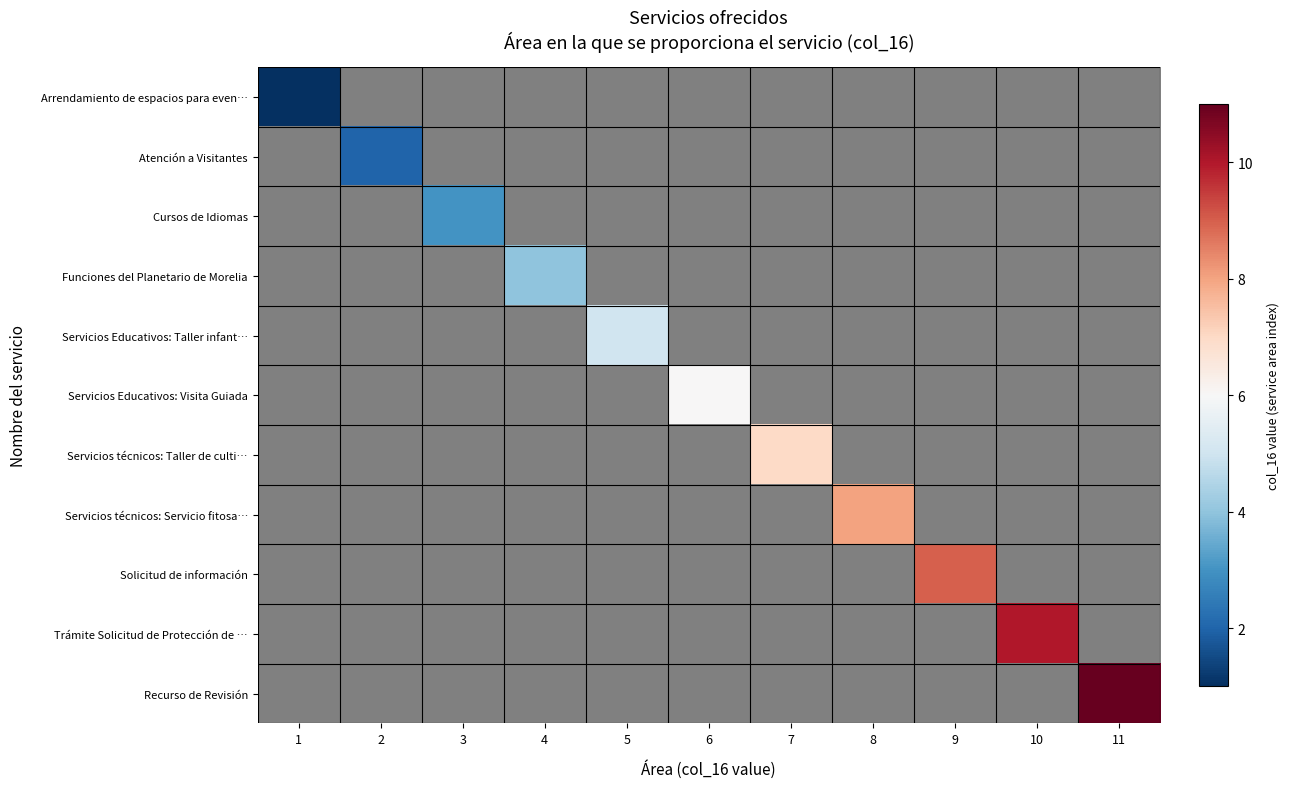

List the series in order of their overall mean, lowest first.

Arrendamiento de espacios para even…, Atención a Visitantes, Cursos de Idiomas, Funciones del Planetario de Morelia, Servicios Educativos: Taller infant…, Servicios Educativos: Visita Guiada, Servicios técnicos: Taller de culti…, Servicios técnicos: Servicio fitosa…, Solicitud de información, Trámite Solicitud de Protección de …, Recurso de Revisión